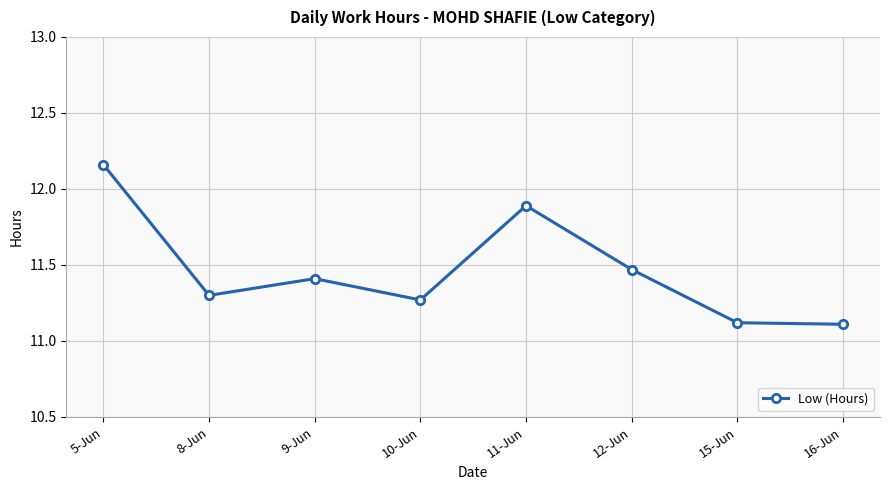

The value at 11-Jun is 11.9. True or false?

True